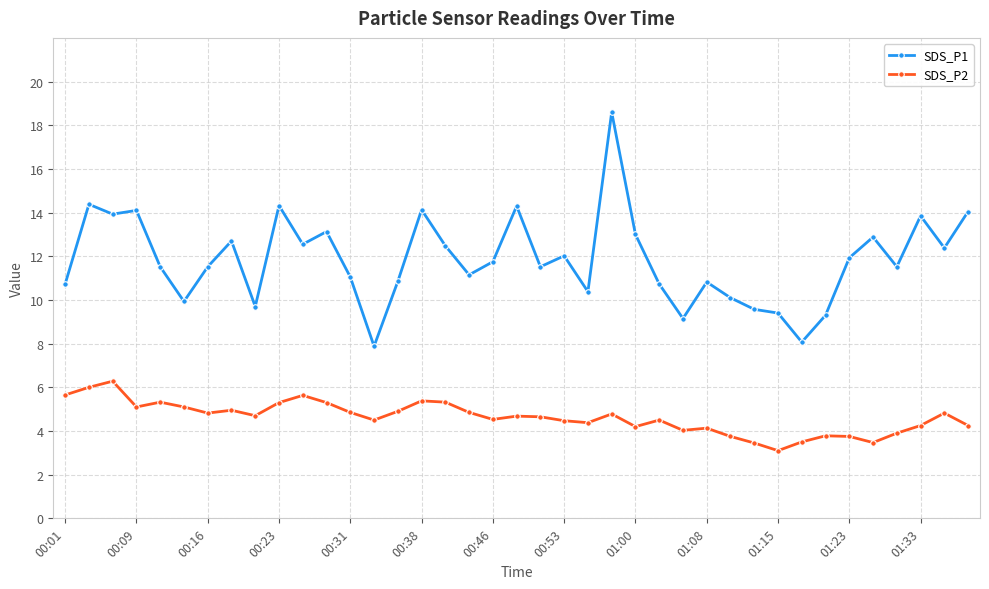

In SDS_P2, how many points are higher than both neighbors (excluding endpoints)?

11